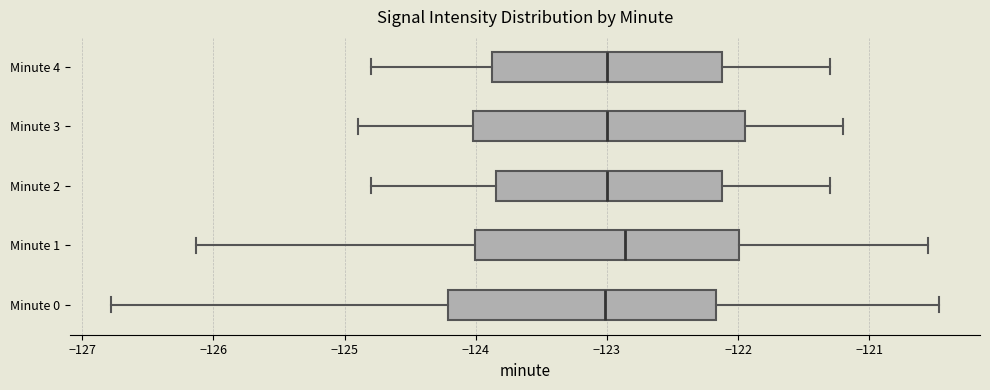

Reading bottom to top, transcribe this box plot: for each box, give where its median line is, the range the box spans, and where its two whiskers end, as read against the x-axis. The values are not printed on the chart, so give them approximately, as read against the axis.

Minute 0: median -123.0, box -124.2 to -122.2, whiskers -126.8 to -120.5
Minute 1: median -122.9, box -124.0 to -122.0, whiskers -126.1 to -120.6
Minute 2: median -123.0, box -123.8 to -122.1, whiskers -124.8 to -121.3
Minute 3: median -123.0, box -124.0 to -121.9, whiskers -124.9 to -121.2
Minute 4: median -123.0, box -123.9 to -122.1, whiskers -124.8 to -121.3